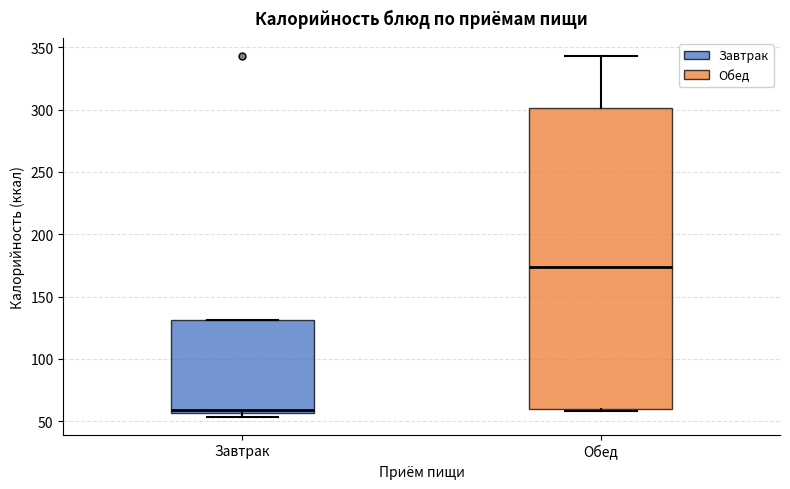

Which box is the tallest, from its lower edge to its upper edge?

Обед